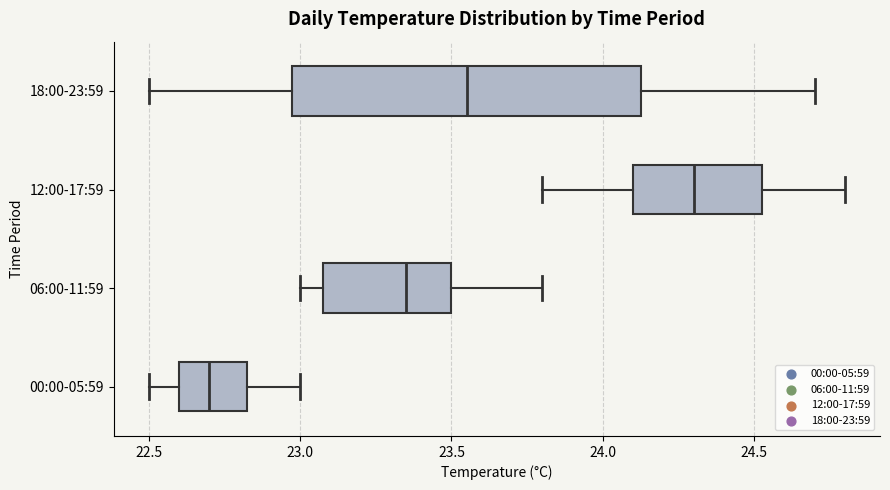

Reading bottom to top, transcribe this box plot: for each box, give where its median line is, the range the box spans, and where its two whiskers end, as read against the x-axis. The values are not printed on the chart, so give them approximately, as read against the axis.

00:00-05:59: median 22.70, box 22.60 to 22.85, whiskers 22.50 to 23.00
06:00-11:59: median 23.35, box 23.10 to 23.50, whiskers 23.00 to 23.80
12:00-17:59: median 24.30, box 24.10 to 24.55, whiskers 23.80 to 24.80
18:00-23:59: median 23.55, box 23.00 to 24.15, whiskers 22.50 to 24.70